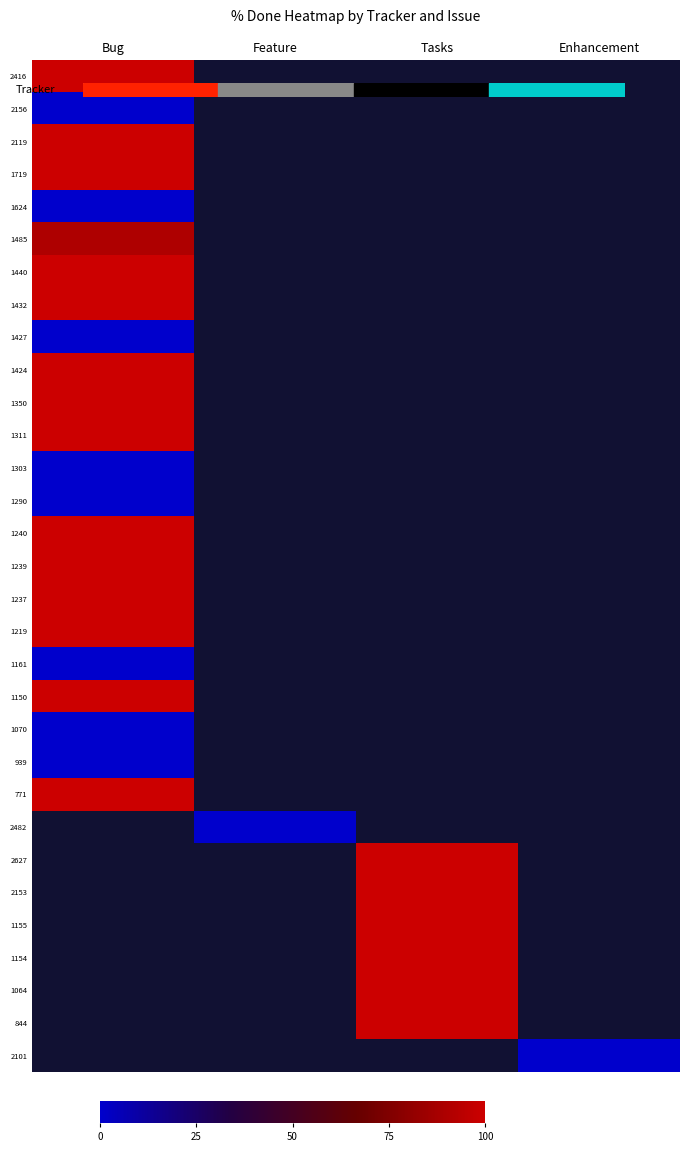

At Enhancement, list the series in order from largest to smallest.

2416, 2156, 2119, 1719, 1624, 1485, 1440, 1432, 1427, 1424, 1350, 1311, 1303, 1290, 1240, 1239, 1237, 1219, 1161, 1150, 1070, 939, 771, 2482, 2627, 2153, 1155, 1154, 1064, 844, 2101